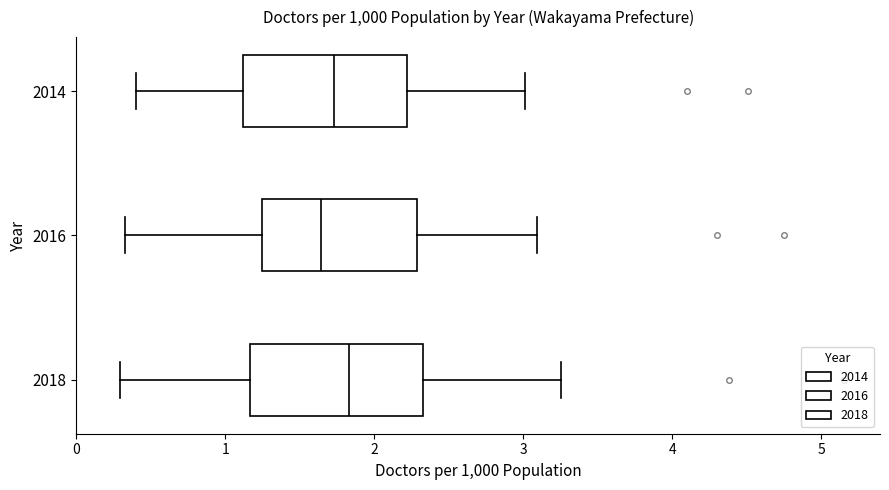

Where does the right whisker of the box at y = 2016 end on the x-axis? The values are not printed on the chart, so give them approximately, as read against the axis.

3.1